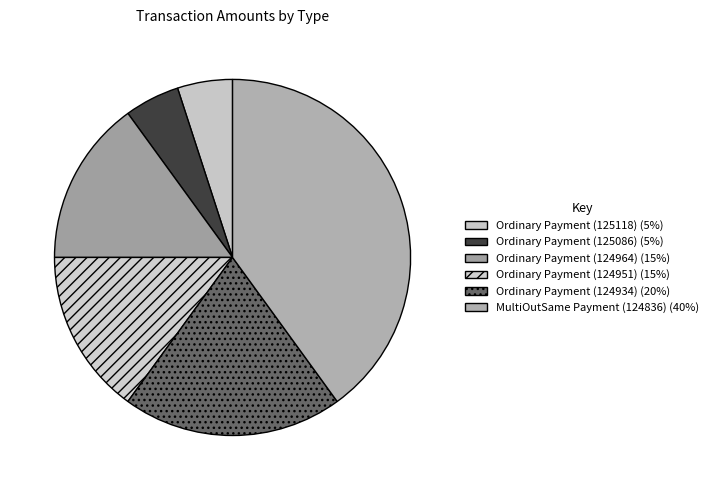

To the nearest percent, what is the combined percentage of MultiOutSame Payment (124836) and Ordinary Payment (124951)?

55%